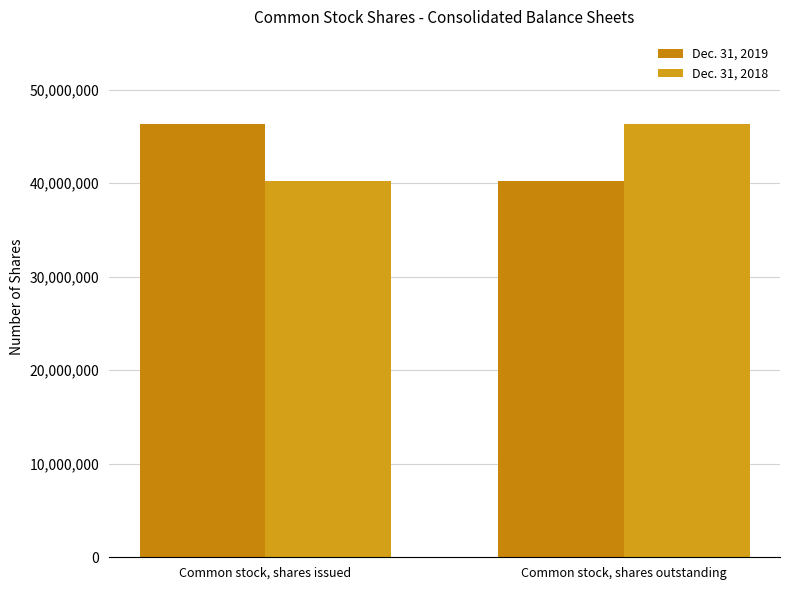

True or false: Dec. 31, 2019 has a value of 61008265 at Common stock, shares outstanding.

False